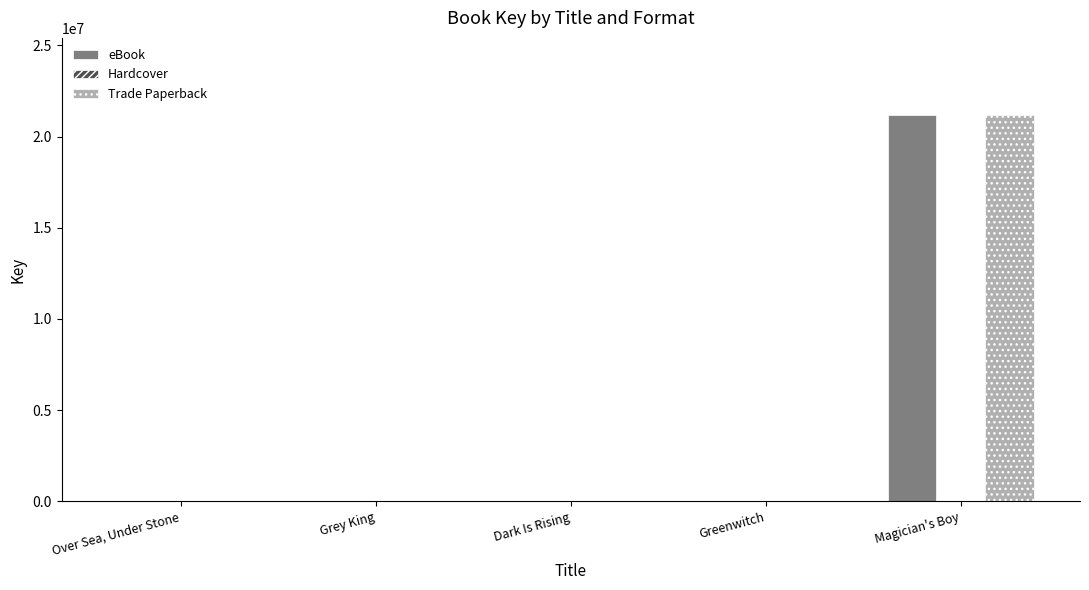

What is the sum of all eBook values?

21202695